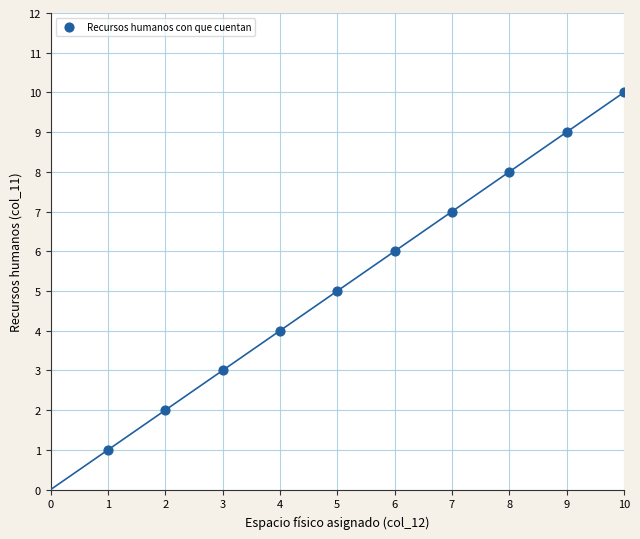

What is the range of X values (max minus min)?

9